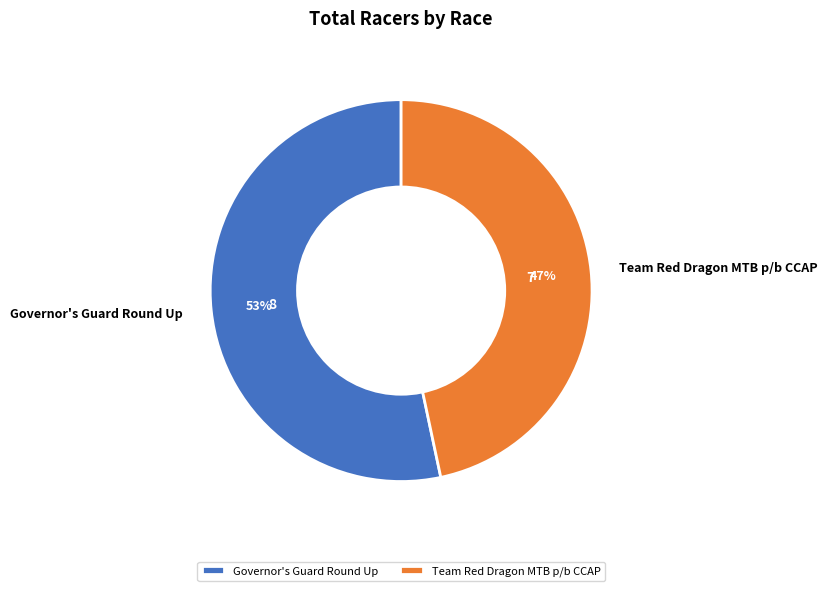

To the nearest percent, what portion does Team Red Dragon MTB p/b CCAP represent?

47%